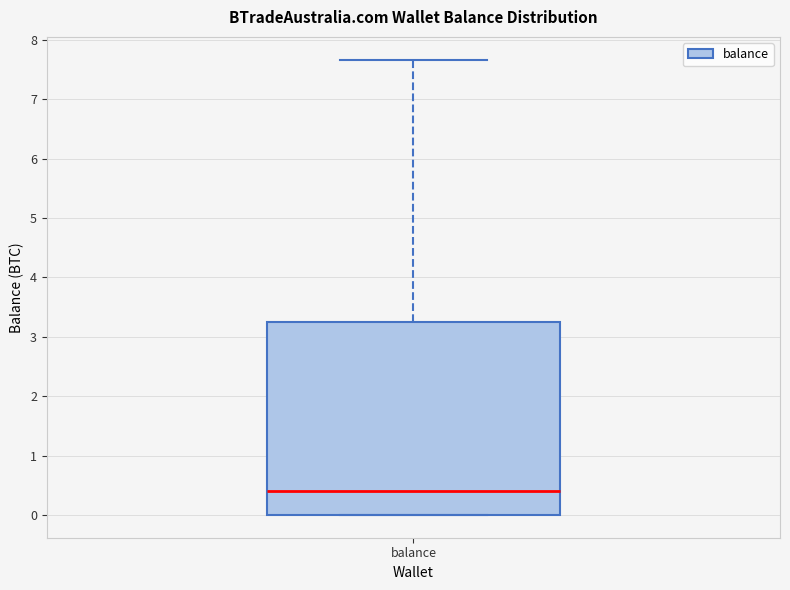

Transcribe this box plot: give where the median line is, the range the box spans, and where the two whiskers end, as read against the y-axis. The values are not printed on the chart, so give them approximately, as read against the axis.

median 0.4, box 0.0 to 3.3, whiskers 0.0 to 7.7